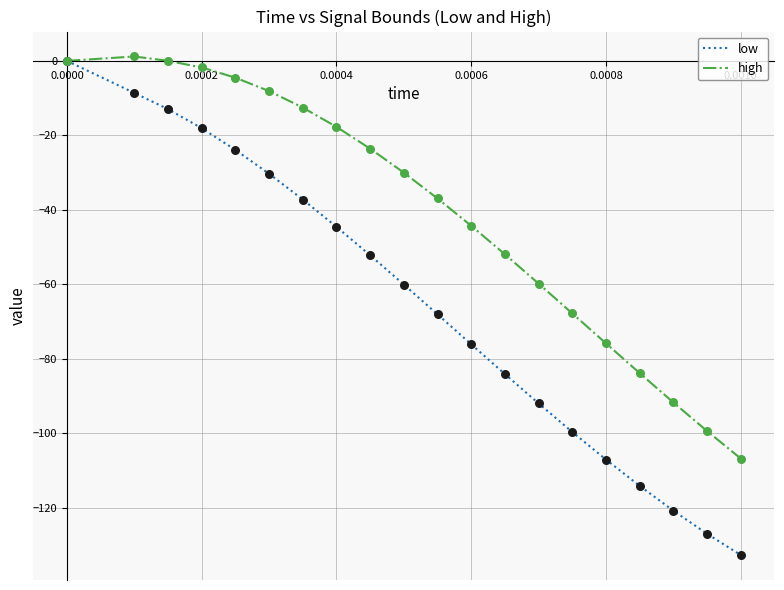

What is the lowest value of the low series?

-132.7